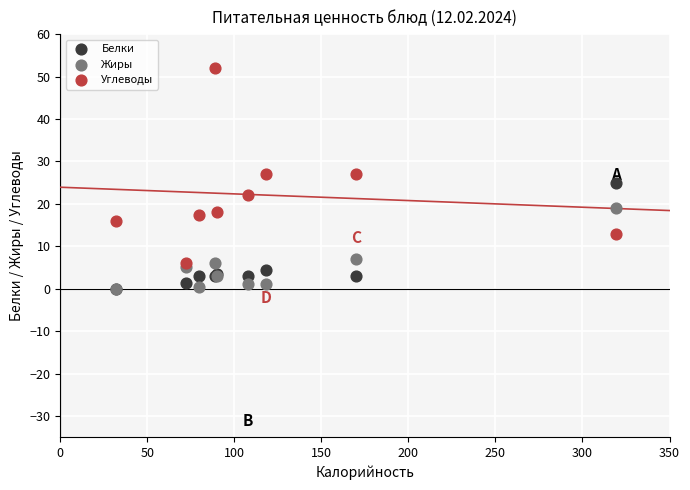

In the Белки series, what Y value is closest to 12?

4.3